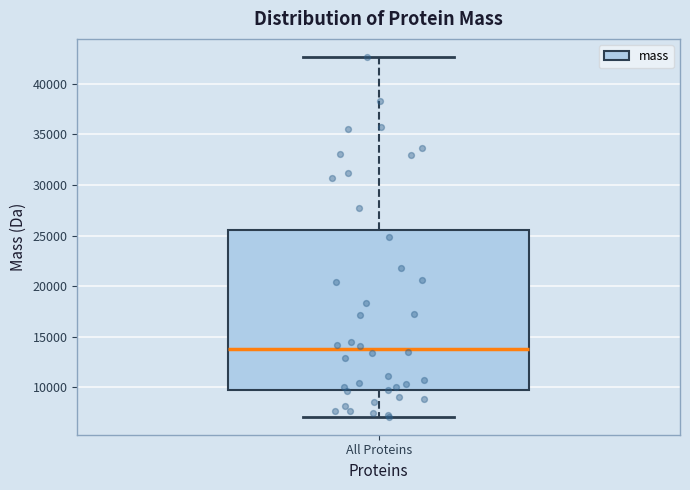

Transcribe this box plot: give where the median line is, the range the box spans, and where the two whiskers end, as read against the y-axis. The values are not printed on the chart, so give them approximately, as read against the axis.

median 14000, box 9500 to 25500, whiskers 7000 to 42500